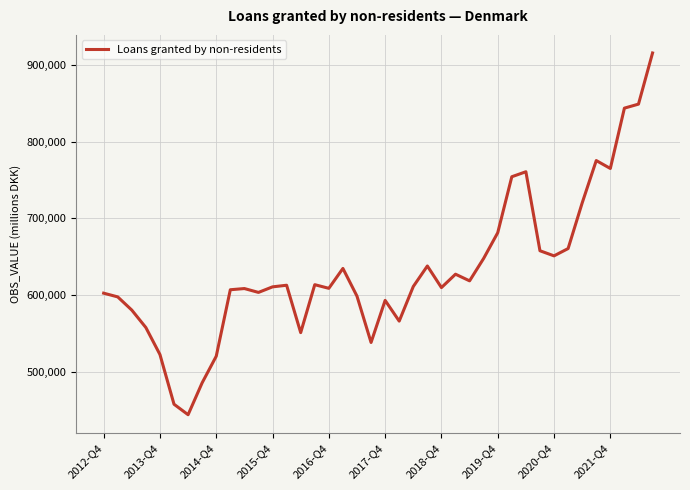

What is the greatest value displayed?

916074